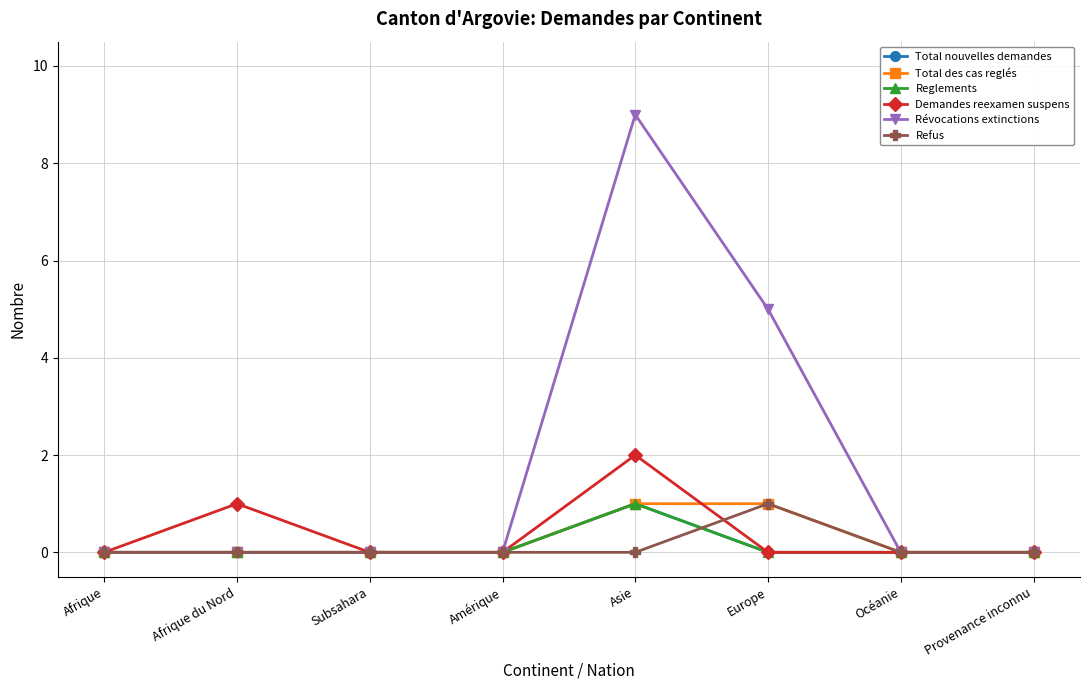

How many Demandes reexamen suspens values are between 0 and 1?

7